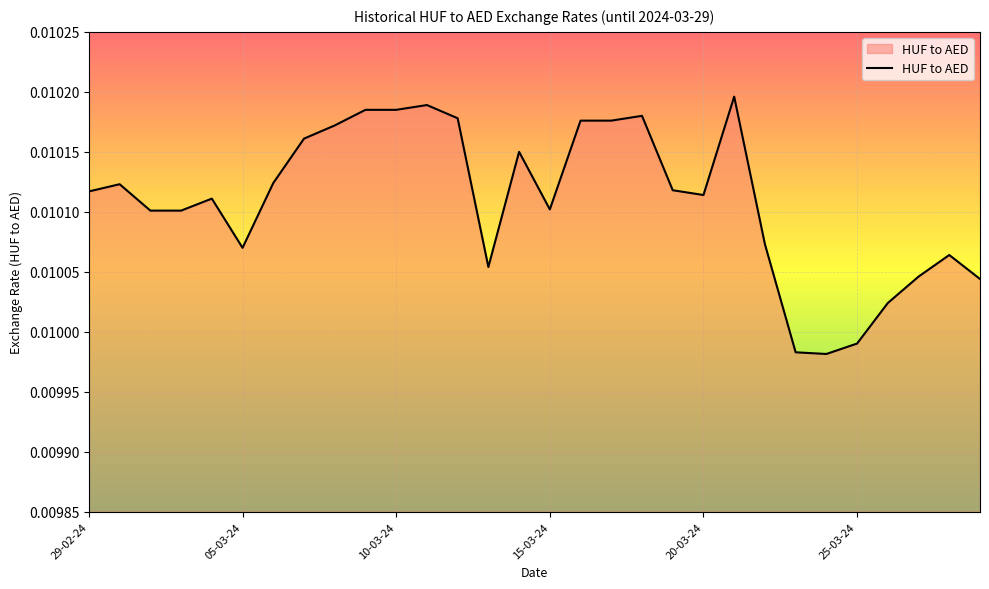

How many lines are shown in the chart?

1